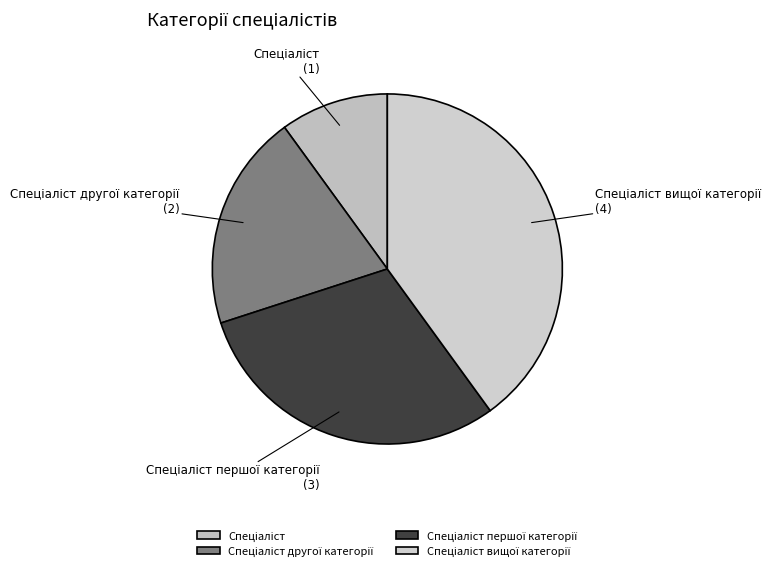

Is there any slice that represents more than half of the pie?

No